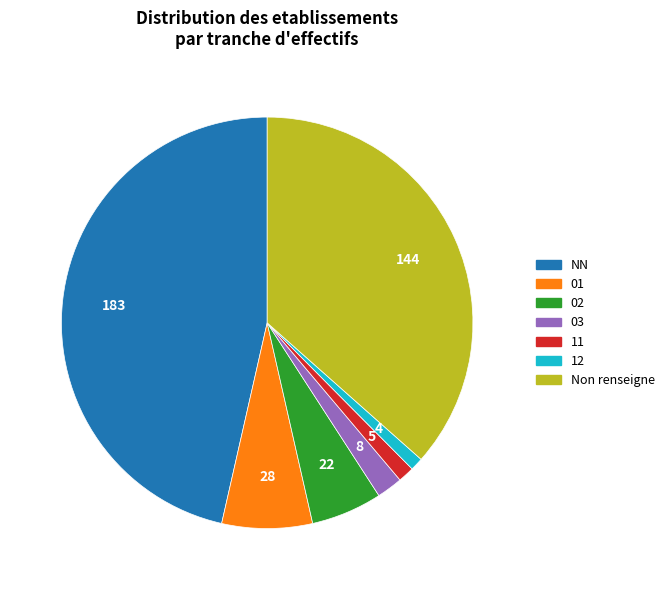

How many slices are in this pie chart?

7